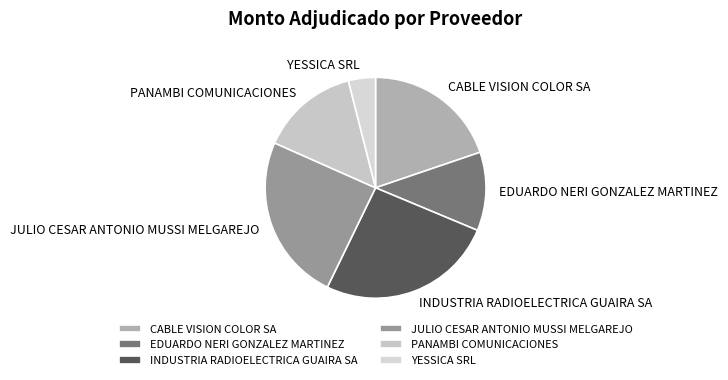

Combined, do PANAMBI COMUNICACIONES and INDUSTRIA RADIOELECTRICA GUAIRA SA account for over 50%?

No